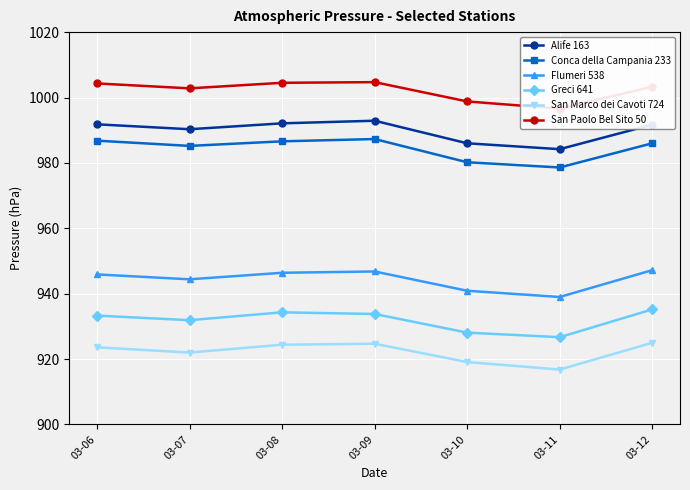

What are all the series names shown in the legend?

Alife 163, Conca della Campania 233, Flumeri 538, Greci 641, San Marco dei Cavoti 724, San Paolo Bel Sito 50